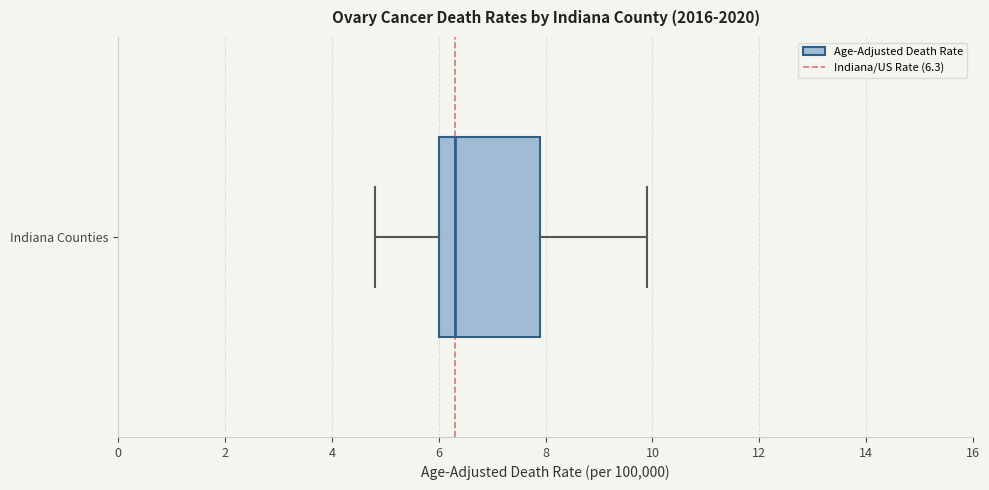

Where is the left edge of the box for Indiana Counties on the x-axis? The values are not printed on the chart, so give them approximately, as read against the axis.

6.0